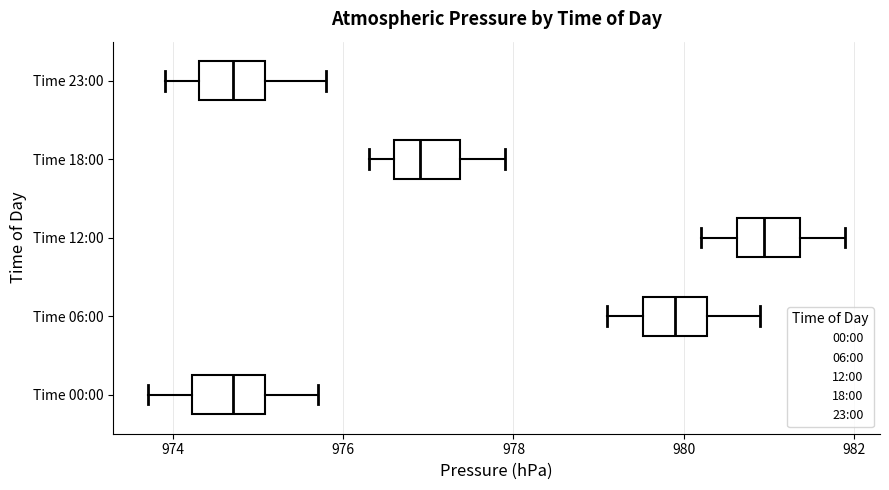

Reading bottom to top, transcribe this box plot: for each box, give where its median line is, the range the box spans, and where its two whiskers end, as read against the x-axis. The values are not printed on the chart, so give them approximately, as read against the axis.

Time 00:00: median 974.8, box 974.2 to 975.0, whiskers 973.8 to 975.8
Time 06:00: median 980.0, box 979.6 to 980.2, whiskers 979.2 to 981.0
Time 12:00: median 981.0, box 980.6 to 981.4, whiskers 980.2 to 982.0
Time 18:00: median 977.0, box 976.6 to 977.4, whiskers 976.4 to 978.0
Time 23:00: median 974.8, box 974.4 to 975.0, whiskers 974.0 to 975.8